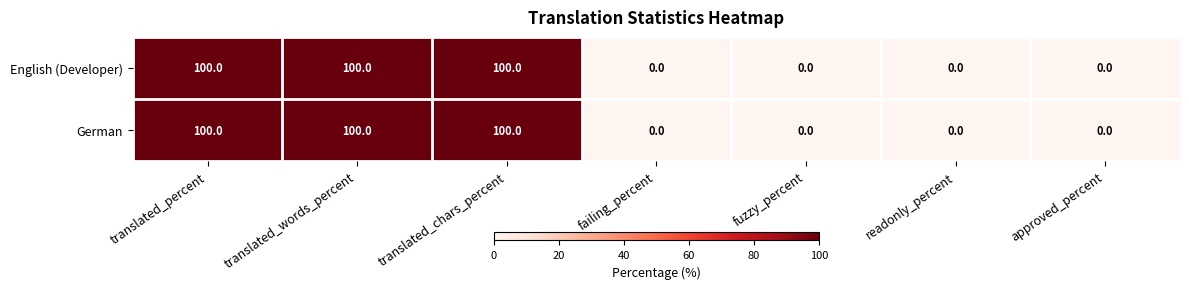

Reading left to right, extract all data points from this chart.

English (Developer): translated_percent=100	translated_words_percent=100	translated_chars_percent=100	failing_percent=0	fuzzy_percent=0	readonly_percent=0	approved_percent=0
German: translated_percent=100	translated_words_percent=100	translated_chars_percent=100	failing_percent=0	fuzzy_percent=0	readonly_percent=0	approved_percent=0